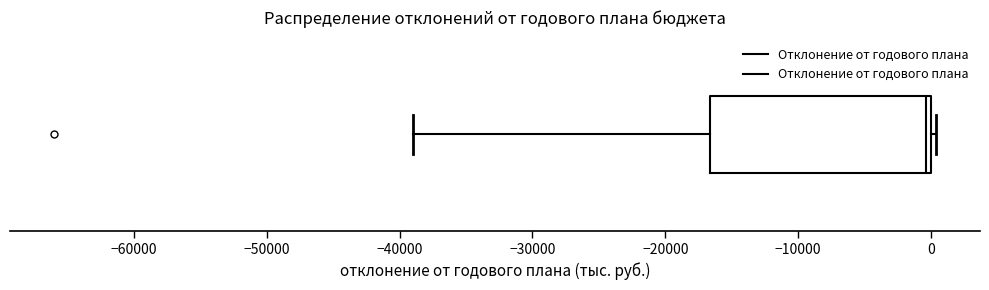

Read this box plot against the x-axis: the position of the median line, the range covered by the box, and the ends of both whiskers. The values are not printed on the chart, so give them approximately, as read against the axis.

median 0 (just left of the box's right edge), box -17000 to 0, whiskers -39000 to 0 (just right of the box's right edge)